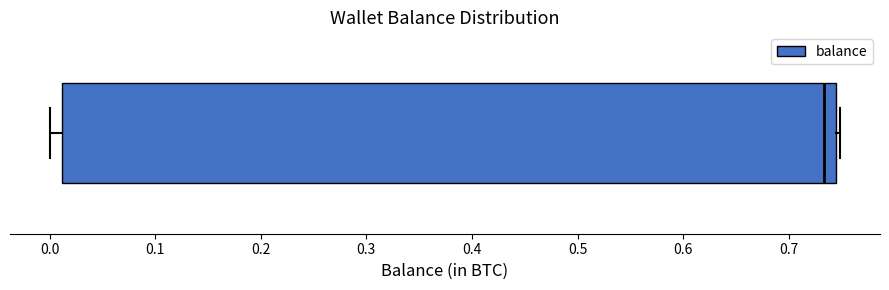

Transcribe this box plot: give where the median line is, the range the box spans, and where the two whiskers end, as read against the x-axis. The values are not printed on the chart, so give them approximately, as read against the axis.

median 0.73, box 0.01 to 0.74, whiskers 0.00 to 0.75